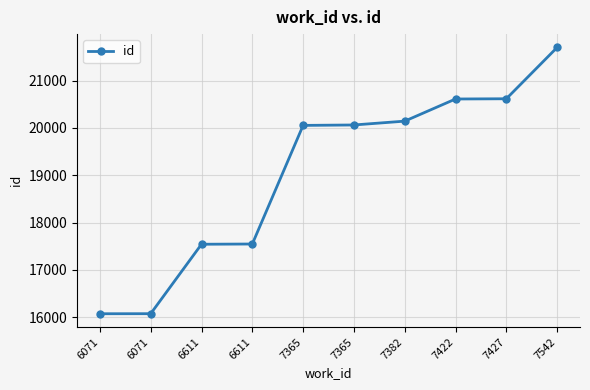

What is the approximate value at 7422?

20612